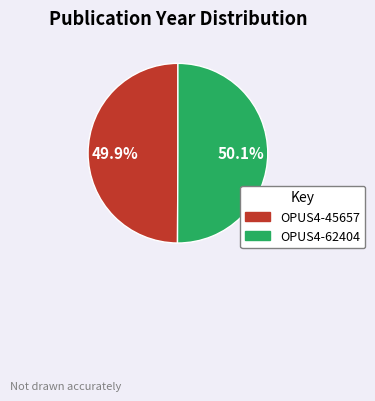

Does any single category account for the majority?

Yes